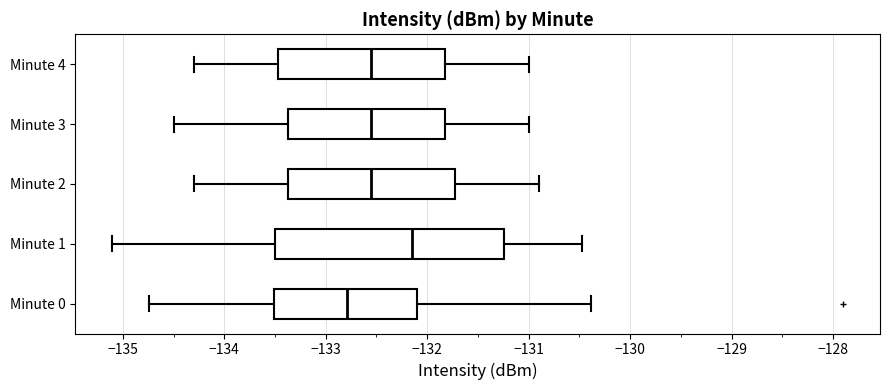

Comparing the boxes themselves (not the whiskers), which one is the widest?

Minute 1